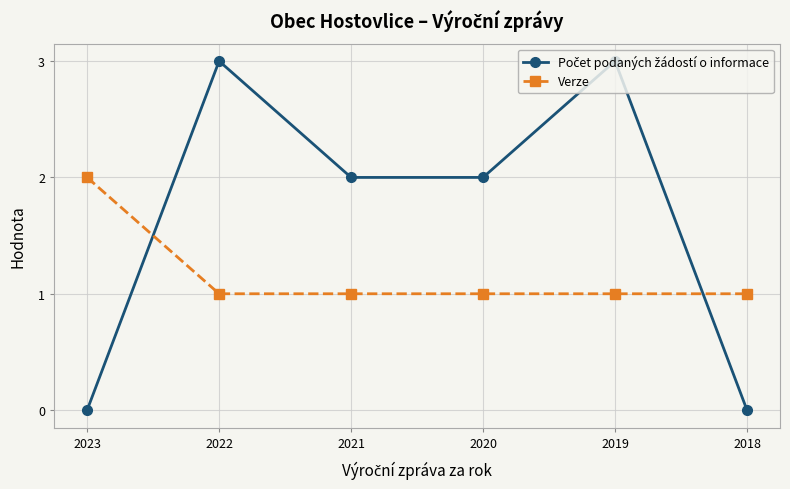

What is the value of the Verze point at the 6th from the left?

1